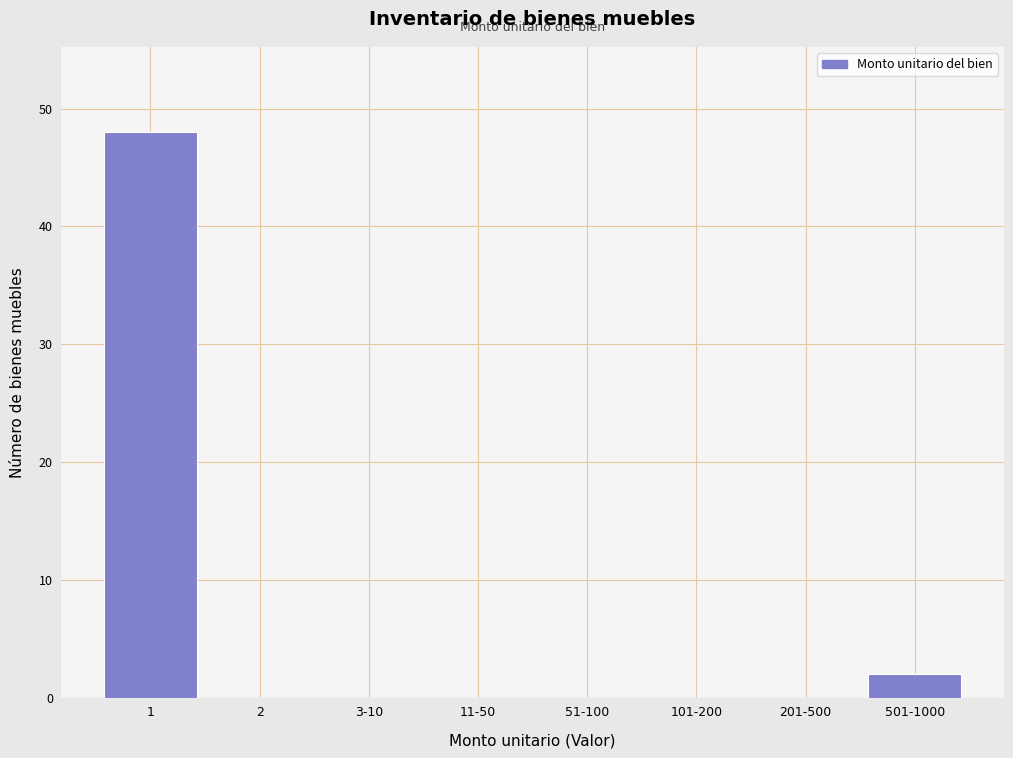

Reading left to right, what are all the values shown in this chart?

1=48	2=0	3-10=0	11-50=0	51-100=0	101-200=0	201-500=0	501-1000=2